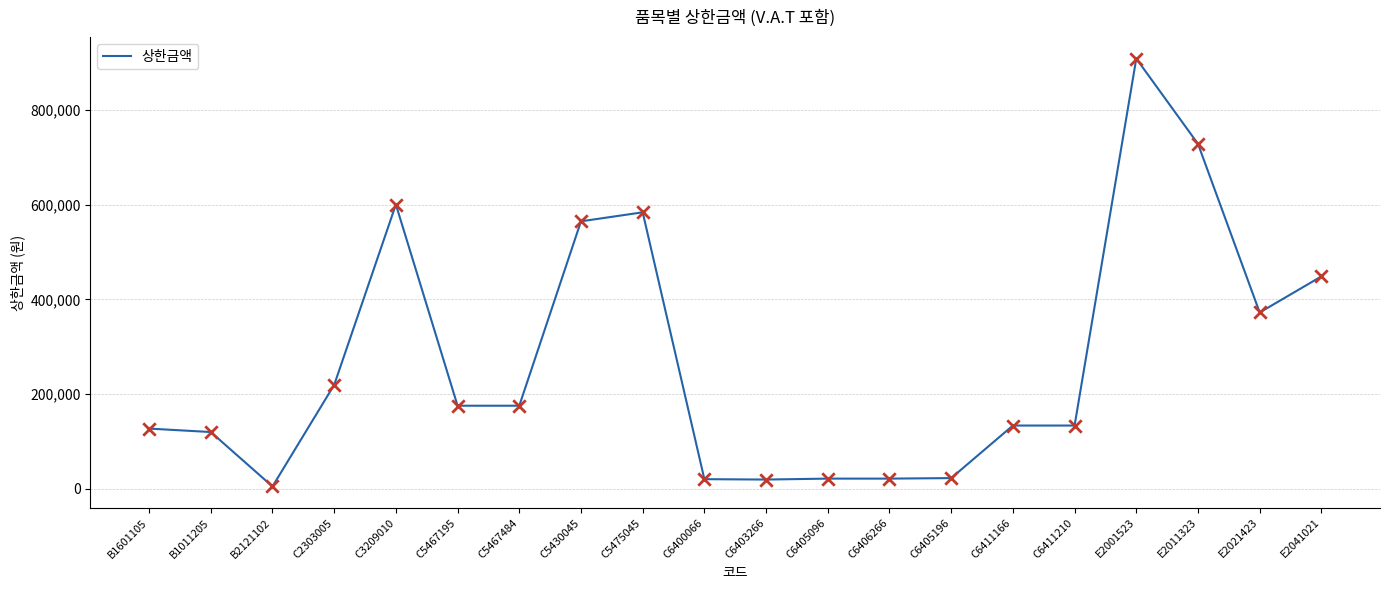

What is the change in value from C6411166 to E2011323?

+594280